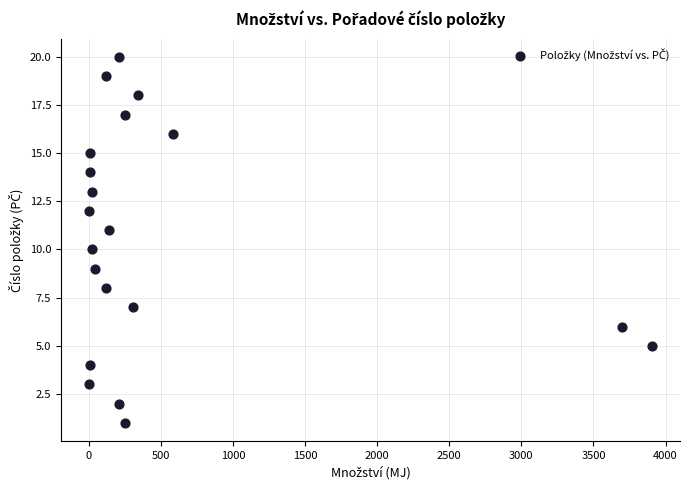

What is the range of X values (max minus min)?

3901